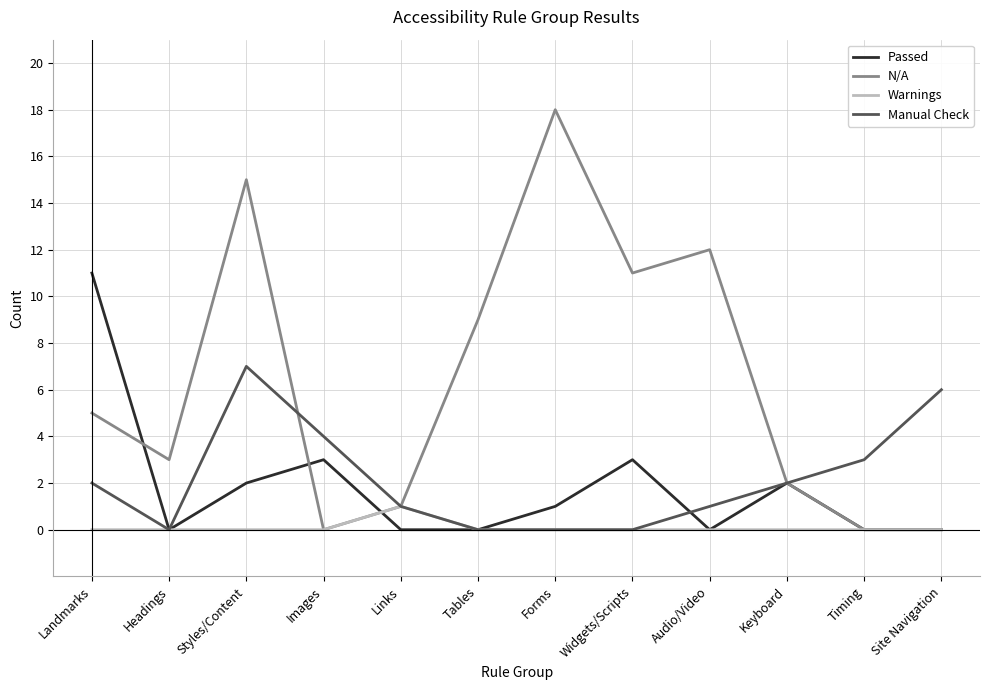

At which category does Manual Check reach its first local peak?

Styles/Content